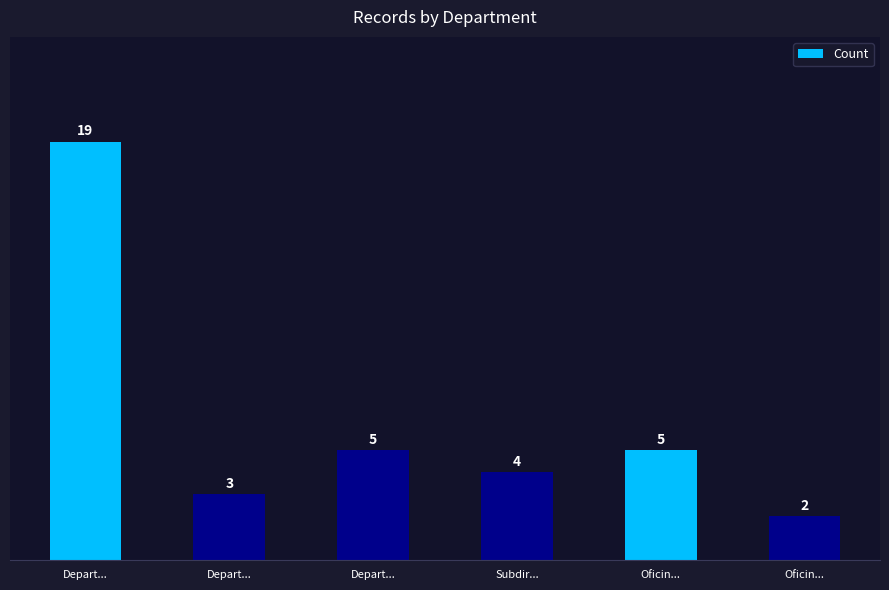

Rank the categories by value from lowest to highest.

Oficin..., Depart..., Subdir..., Depart..., Oficin..., Depart...